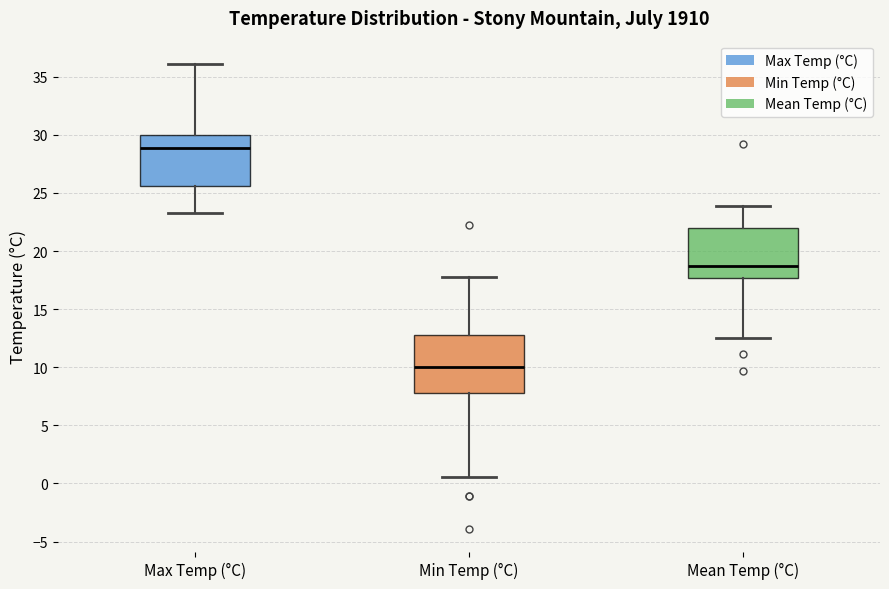

Reading left to right, read every box against the y-axis: the position of its median line, the range the box covers, and the ends of its whiskers. The values are not printed on the chart, so give them approximately, as read against the axis.

Max Temp (°C): median 29.0, box 25.5 to 30.0, whiskers 23.5 to 36.0
Min Temp (°C): median 10.0, box 8.0 to 13.0, whiskers 0.5 to 18.0
Mean Temp (°C): median 18.5, box 17.5 to 22.0, whiskers 12.5 to 24.0